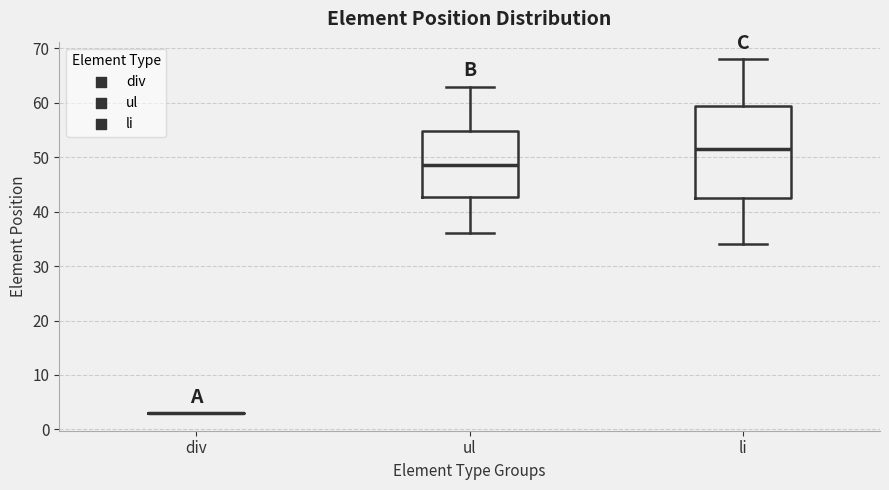

Comparing the boxes themselves (not the whiskers), which one is the tallest?

li